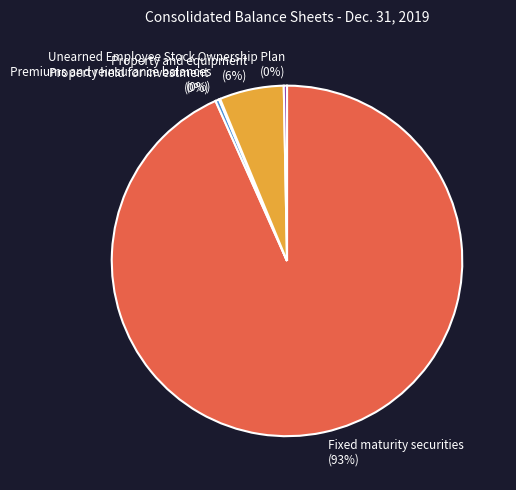

Combined, do Unearned Employee Stock Ownership Plan (0%) and Property held for investment (0%) account for over 50%?

No